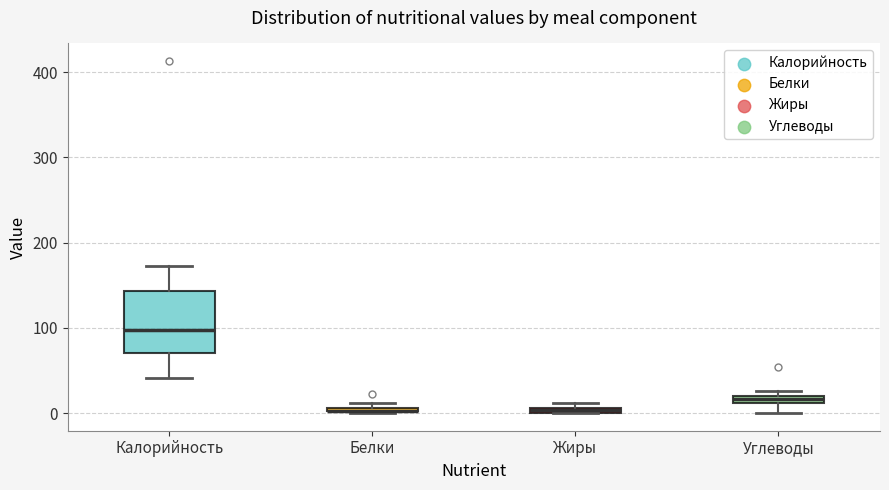

Which box is the tallest, from its lower edge to its upper edge?

Калорийность